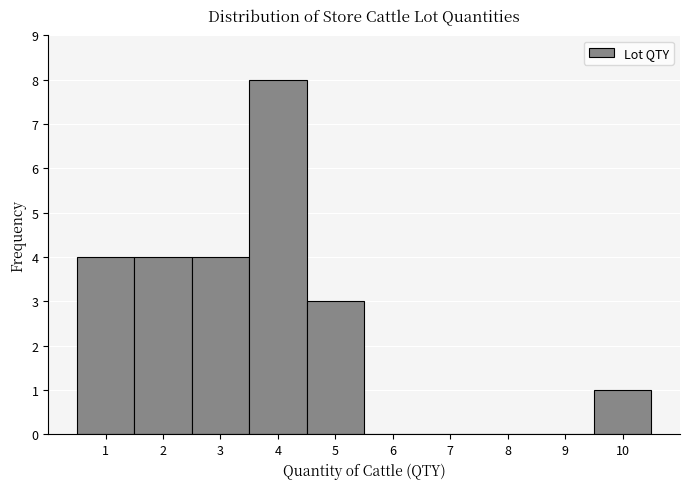

Reading left to right, list every bar in this chart as the range it spans on the x-axis followed by its height. The values are not printed on the chart, so give them approximately, as read against the axis.

0.5 to 1.5: 4
1.5 to 2.5: 4
2.5 to 3.5: 4
3.5 to 4.5: 8
4.5 to 5.5: 3
5.5 to 6.5: 0
6.5 to 7.5: 0
7.5 to 8.5: 0
8.5 to 9.5: 0
9.5 to 10.5: 1